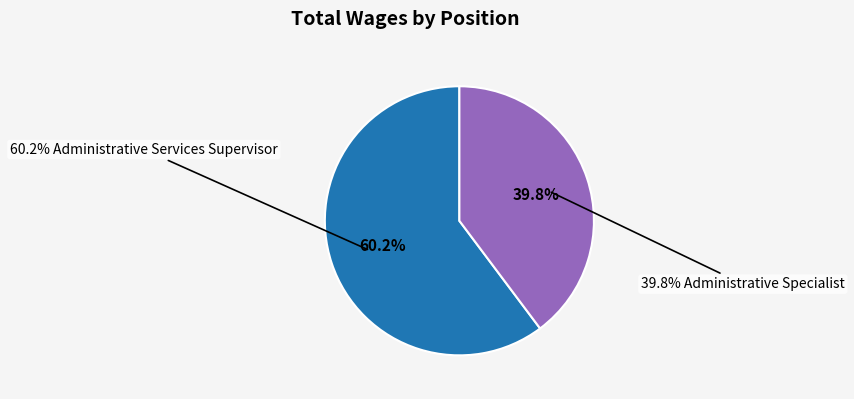

What percentage is the Administrative Services Supervisor slice, to the nearest percent?

60%